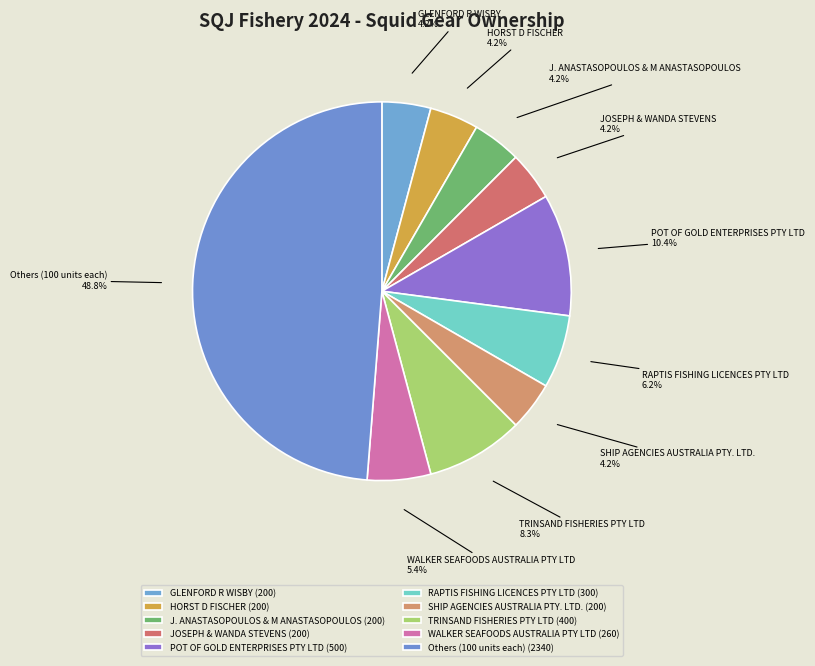

Combined, do WALKER SEAFOODS AUSTRALIA PTY LTD and J. ANASTASOPOULOS & M ANASTASOPOULOS account for over 50%?

No